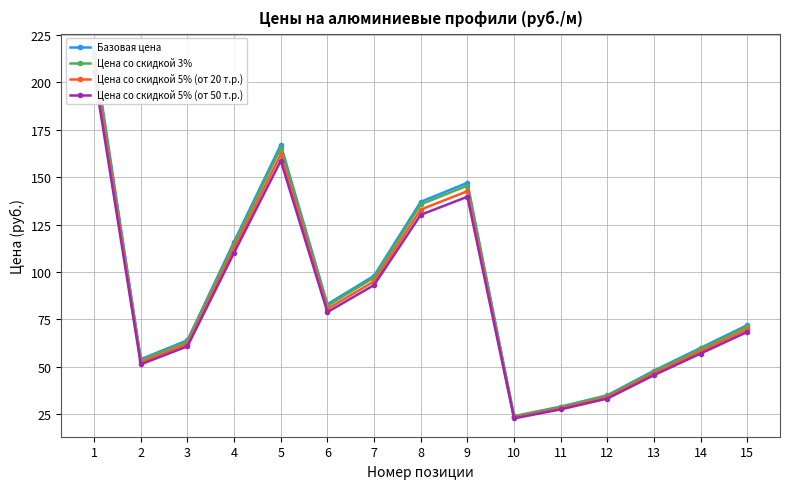

What is the minimum value for Цена со скидкой 5% (от 50 т.р.)?

22.8